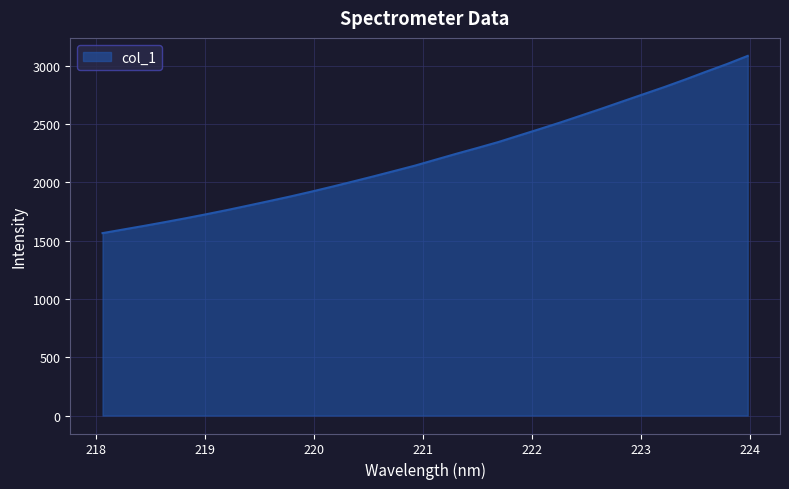

How many lines are shown in the chart?

1